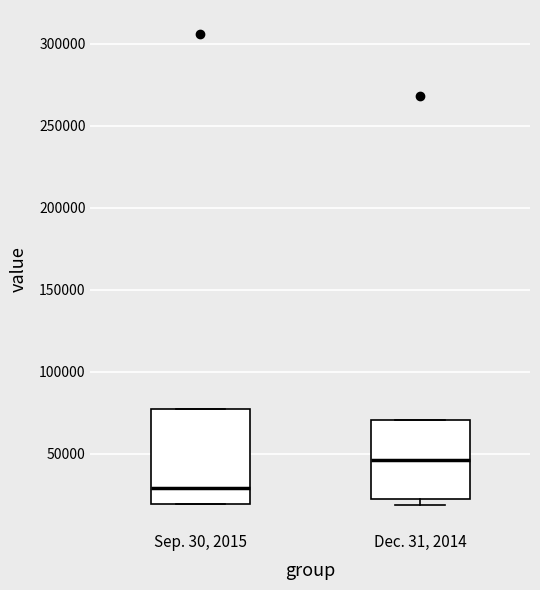

Reading left to right, read every box against the y-axis: the position of its median line, the range the box covers, and the ends of its whiskers. The values are not printed on the chart, so give them approximately, as read against the axis.

Sep. 30, 2015: median 30000, box 20000 to 75000, whiskers 20000 to 75000
Dec. 31, 2014: median 45000, box 20000 to 70000, whiskers 20000 (just below the box's lower edge) to 70000